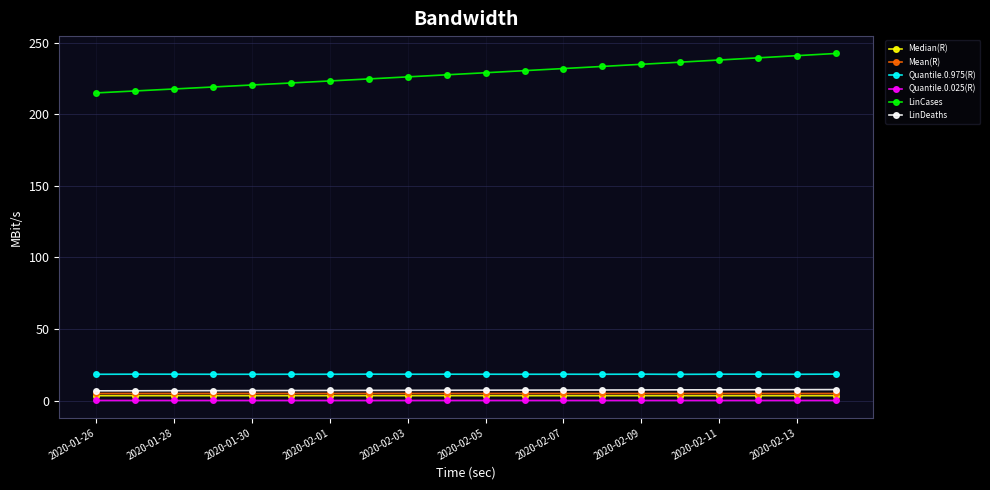

Which series has the widest spread of values?

LinCases